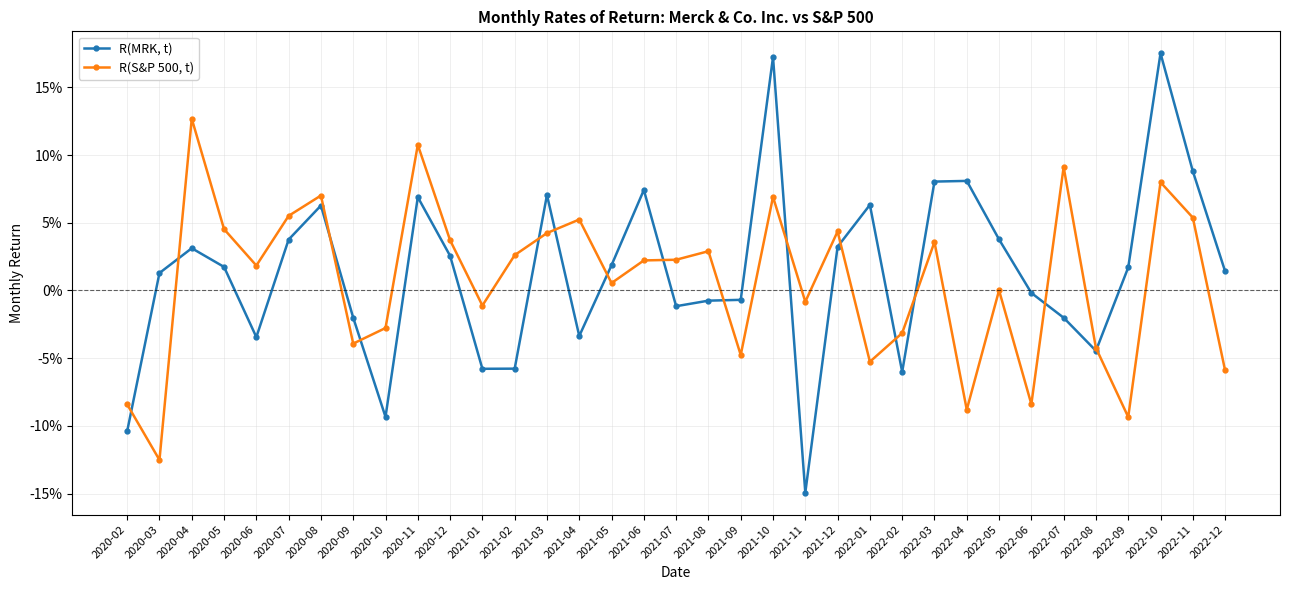

At which label is R(MRK, t) closest to 0?

2022-06